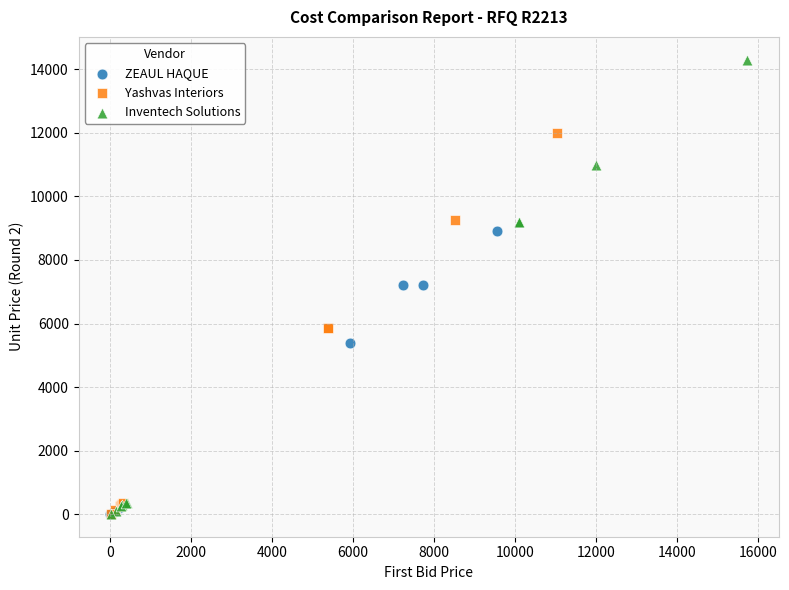

What are all the series names shown in the legend?

ZEAUL HAQUE, Yashvas Interiors, Inventech Solutions